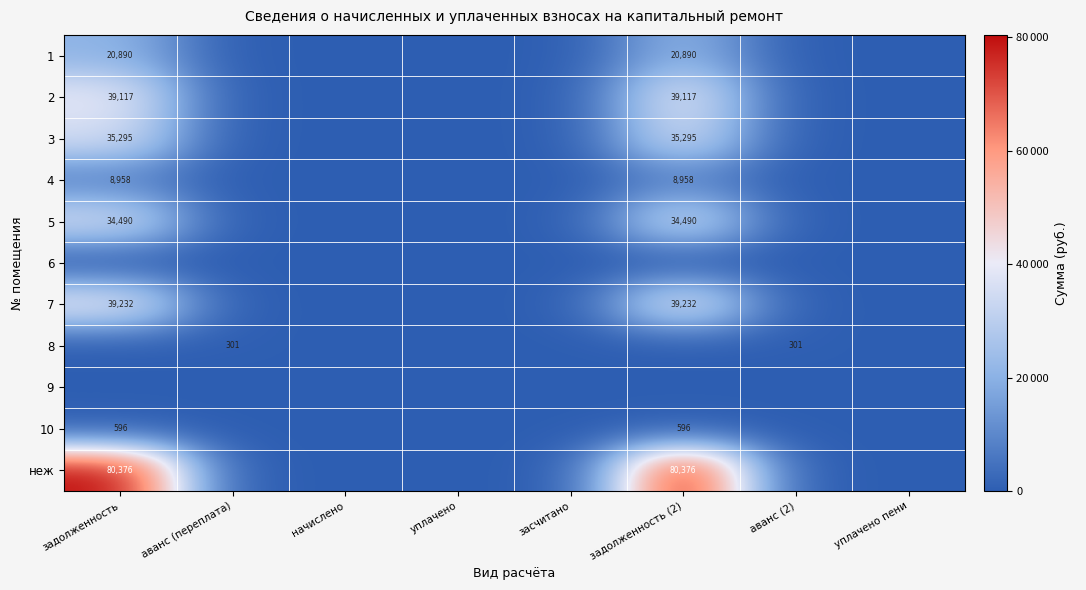

Rank the series at начислено from highest to lowest value.

1, 2, 3, 4, 5, 6, 7, 8, 9, 10, неж